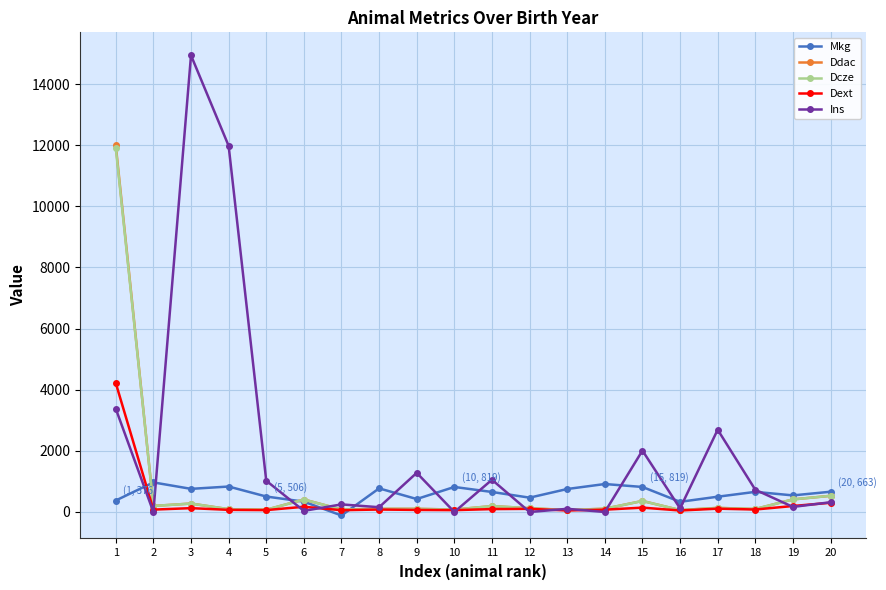

Which series has the widest spread of values?

Ins